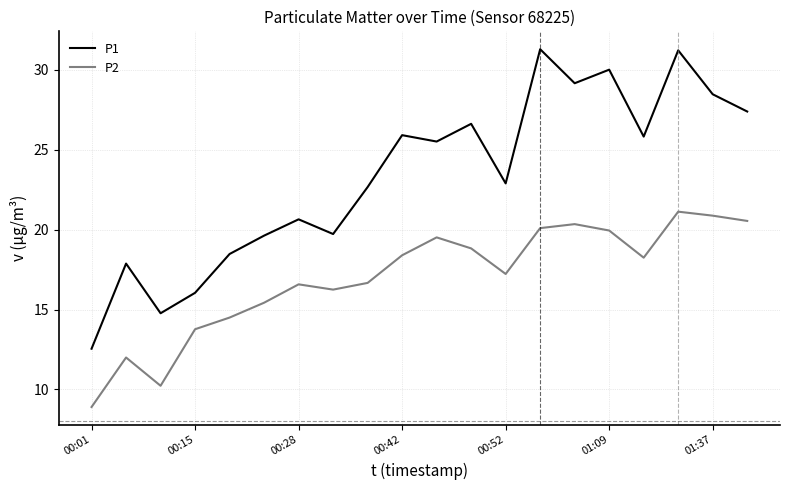

Which series has the largest range (max minus min)?

P1